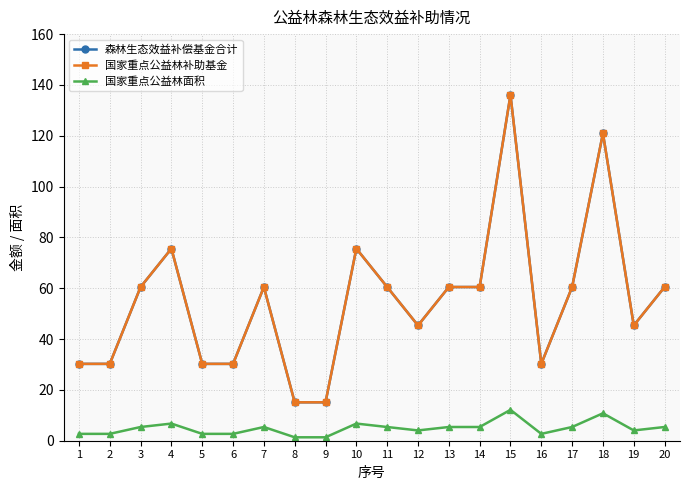

Where is the first local maximum for 国家重点公益林面积?

4